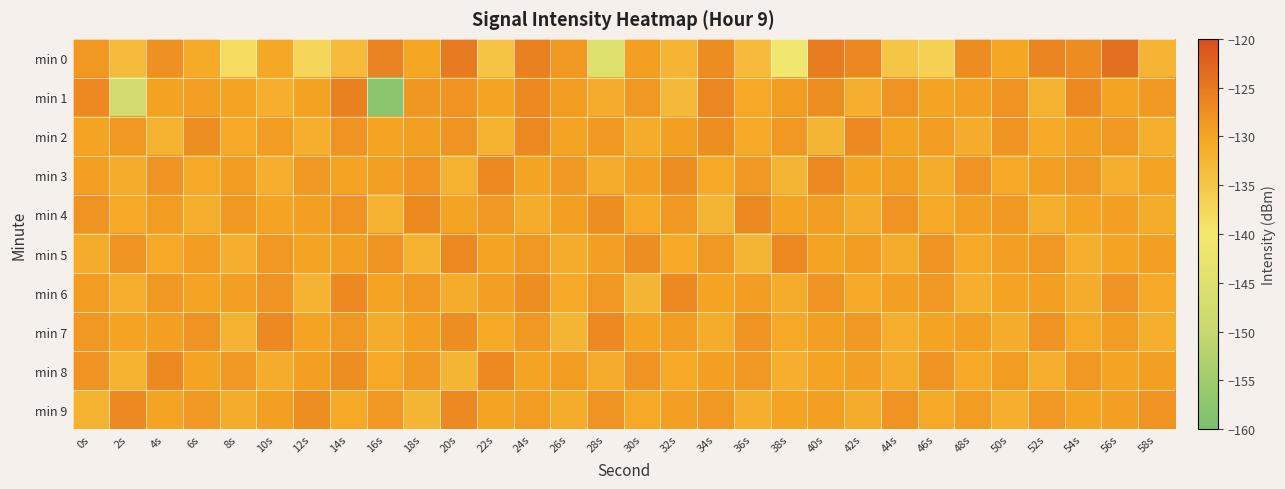

Reading right to left, extract all data points from this chart.

min 0: 58s=-132.3	56s=-124.0	54s=-127.2	52s=-126.3	50s=-130.0	48s=-127.3	46s=-136.4	44s=-134.8	42s=-126.7	40s=-125.4	38s=-140.8	36s=-133.2	34s=-127.3	32s=-132.3	30s=-129.5	28s=-145.1	26s=-128.6	24s=-125.9	22s=-134.6	20s=-125.2	18s=-130.2	16s=-126.2	14s=-133.1	12s=-137.4	10s=-130.4	8s=-138.1	6s=-130.7	4s=-127.8	2s=-133.2	0s=-128.6
min 1: 58s=-128.5	56s=-130.0	54s=-127.0	52s=-132.0	50s=-128.0	48s=-129.5	46s=-130.0	44s=-128.0	42s=-131.5	40s=-127.5	38s=-129.0	36s=-130.5	34s=-126.5	32s=-133.0	30s=-128.5	28s=-131.0	26s=-129.0	24s=-127.0	22s=-130.0	20s=-128.0	18s=-128.4	16s=-157.4	14s=-125.9	12s=-129.7	10s=-131.4	8s=-130.0	6s=-129.4	4s=-129.6	2s=-147.6	0s=-126.9
min 2: 58s=-131.5	56s=-128.5	54s=-129.5	52s=-130.5	50s=-128.0	48s=-131.0	46s=-129.0	44s=-130.0	42s=-127.0	40s=-132.5	38s=-128.5	36s=-130.5	34s=-127.5	32s=-129.5	30s=-131.0	28s=-128.5	26s=-130.0	24s=-127.0	22s=-132.0	20s=-128.0	18s=-129.5	16s=-130.0	14s=-128.0	12s=-131.5	10s=-129.0	8s=-130.5	6s=-127.5	4s=-132.0	2s=-128.5	0s=-130.0
min 3: 58s=-130.0	56s=-131.5	54s=-128.5	52s=-129.5	50s=-130.5	48s=-128.0	46s=-131.0	44s=-129.0	42s=-130.0	40s=-127.0	38s=-132.5	36s=-128.5	34s=-130.5	32s=-127.5	30s=-129.5	28s=-131.0	26s=-128.5	24s=-130.0	22s=-127.0	20s=-132.0	18s=-128.0	16s=-129.5	14s=-130.0	12s=-128.5	10s=-131.5	8s=-129.0	6s=-130.5	4s=-128.0	2s=-131.0	0s=-129.5
min 4: 58s=-131.0	56s=-129.5	54s=-130.0	52s=-131.5	50s=-128.5	48s=-129.5	46s=-130.5	44s=-128.0	42s=-131.0	40s=-129.0	38s=-130.0	36s=-127.0	34s=-132.5	32s=-128.5	30s=-130.5	28s=-127.5	26s=-129.5	24s=-131.0	22s=-128.5	20s=-130.0	18s=-127.0	16s=-132.0	14s=-128.0	12s=-129.5	10s=-130.0	8s=-128.5	6s=-131.5	4s=-129.0	2s=-130.5	0s=-128.0
min 5: 58s=-129.5	56s=-130.0	54s=-131.5	52s=-128.5	50s=-129.5	48s=-130.5	46s=-128.0	44s=-131.0	42s=-129.0	40s=-130.0	38s=-127.0	36s=-132.5	34s=-128.5	32s=-130.5	30s=-127.5	28s=-129.5	26s=-131.0	24s=-128.5	22s=-130.0	20s=-127.0	18s=-132.0	16s=-128.0	14s=-129.5	12s=-130.0	10s=-128.5	8s=-131.5	6s=-129.0	4s=-130.5	2s=-128.0	0s=-131.0
min 6: 58s=-130.5	56s=-128.0	54s=-131.0	52s=-129.5	50s=-130.0	48s=-131.5	46s=-128.5	44s=-129.5	42s=-130.5	40s=-128.0	38s=-131.0	36s=-129.0	34s=-130.0	32s=-127.0	30s=-132.5	28s=-128.5	26s=-130.5	24s=-127.5	22s=-129.5	20s=-131.0	18s=-128.5	16s=-130.0	14s=-127.0	12s=-132.0	10s=-128.0	8s=-129.5	6s=-130.0	4s=-128.5	2s=-131.5	0s=-129.0
min 7: 58s=-131.5	56s=-129.0	54s=-130.5	52s=-128.0	50s=-131.0	48s=-129.5	46s=-130.0	44s=-131.5	42s=-128.5	40s=-129.5	38s=-130.5	36s=-128.0	34s=-131.0	32s=-129.0	30s=-130.0	28s=-127.0	26s=-132.5	24s=-128.5	22s=-130.5	20s=-127.5	18s=-129.5	16s=-131.0	14s=-128.5	12s=-130.0	10s=-127.0	8s=-132.0	6s=-128.0	4s=-129.5	2s=-130.0	0s=-128.5
min 8: 58s=-129.5	56s=-130.0	54s=-128.5	52s=-131.5	50s=-129.0	48s=-130.5	46s=-128.0	44s=-131.0	42s=-129.5	40s=-130.0	38s=-131.5	36s=-128.5	34s=-129.5	32s=-130.5	30s=-128.0	28s=-131.0	26s=-129.0	24s=-130.0	22s=-127.0	20s=-132.5	18s=-128.5	16s=-130.5	14s=-127.5	12s=-129.5	10s=-131.0	8s=-128.5	6s=-130.0	4s=-127.0	2s=-132.0	0s=-128.0
min 9: 58s=-128.0	56s=-129.5	54s=-130.0	52s=-128.5	50s=-131.5	48s=-129.0	46s=-130.5	44s=-128.0	42s=-131.0	40s=-129.5	38s=-130.0	36s=-131.5	34s=-128.5	32s=-129.5	30s=-130.5	28s=-128.0	26s=-131.0	24s=-129.0	22s=-130.0	20s=-127.0	18s=-132.5	16s=-128.5	14s=-130.5	12s=-127.5	10s=-129.5	8s=-131.0	6s=-128.5	4s=-130.0	2s=-127.0	0s=-132.0